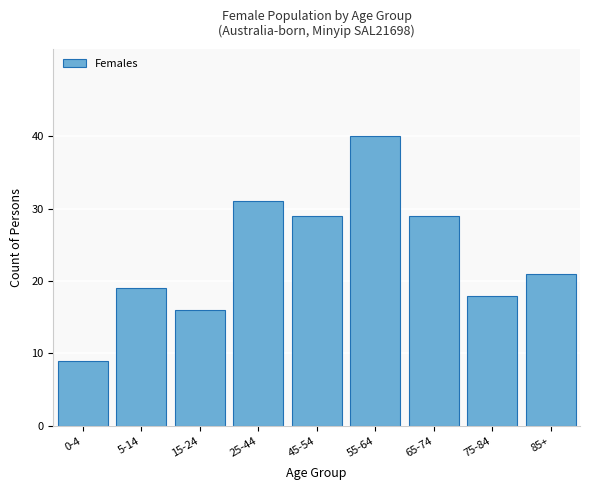

Reading left to right, list all the values displayed in this chart.

0-4=9	5-14=19	15-24=16	25-44=31	45-54=29	55-64=40	65-74=29	75-84=18	85+=21